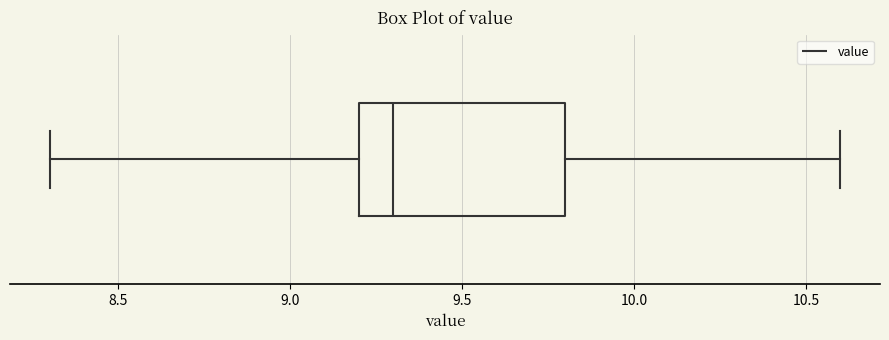

Transcribe this box plot: give where the median line is, the range the box spans, and where the two whiskers end, as read against the x-axis. The values are not printed on the chart, so give them approximately, as read against the axis.

median 9.3, box 9.2 to 9.8, whiskers 8.3 to 10.6